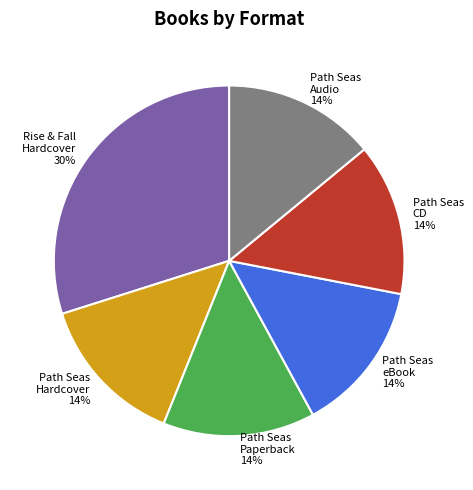

Count the number of slices in the pie.

6